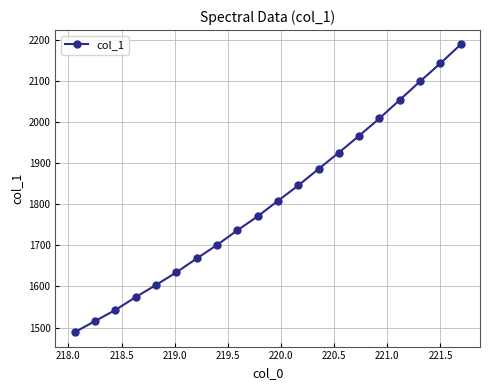

How many values exceed 1808?

10